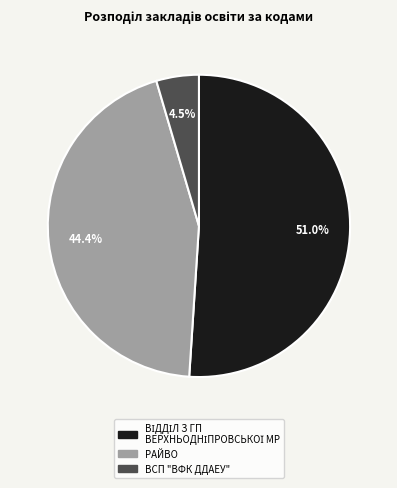

Does any single category account for the majority?

Yes